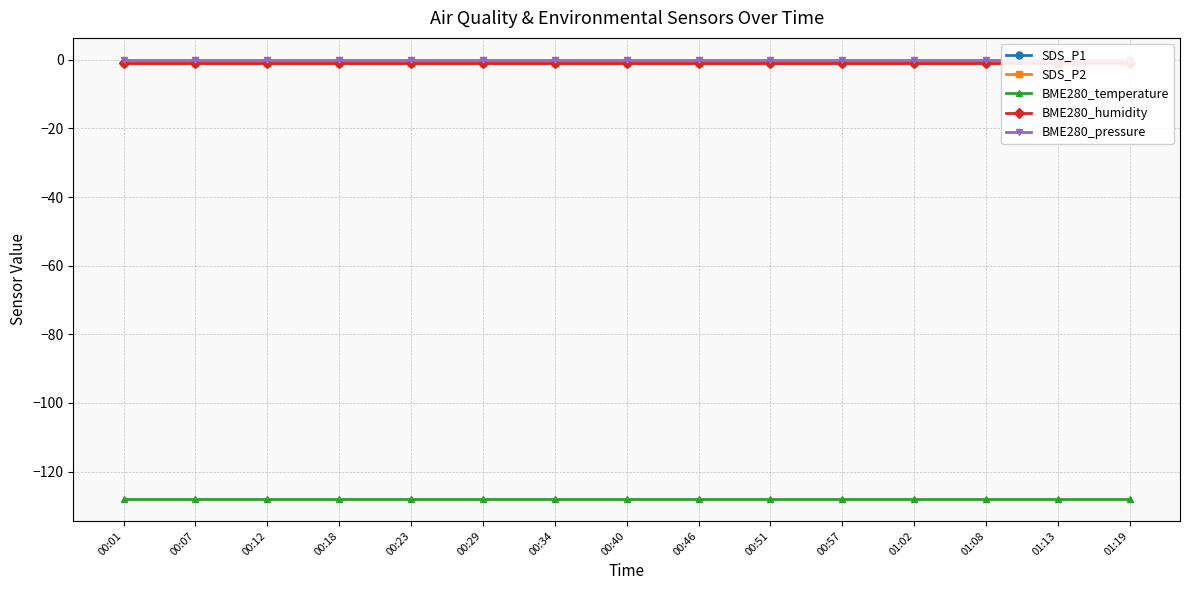

The value of BME280_temperature at 00:57 is -128.0. True or false?

True